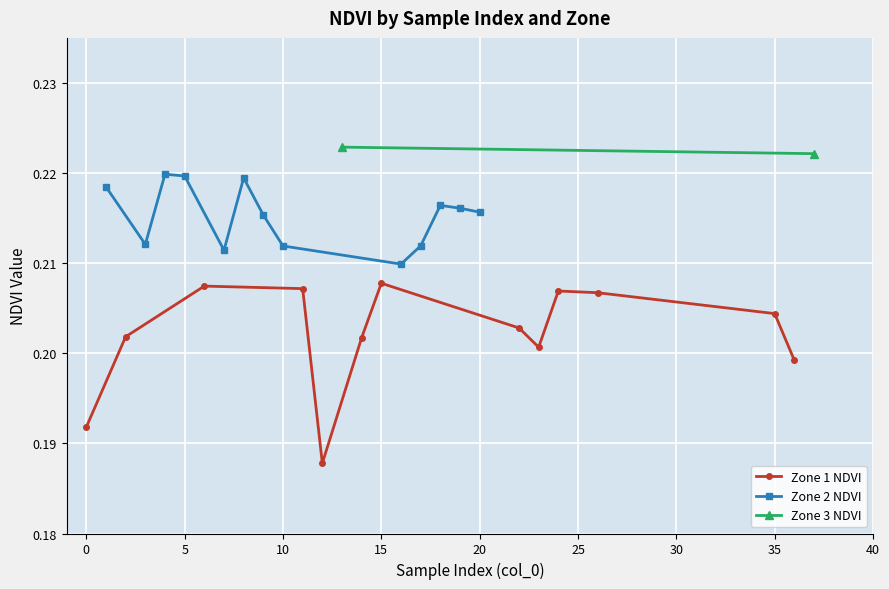

Count the Zone 1 NDVI values in the range 0 to 1.

13